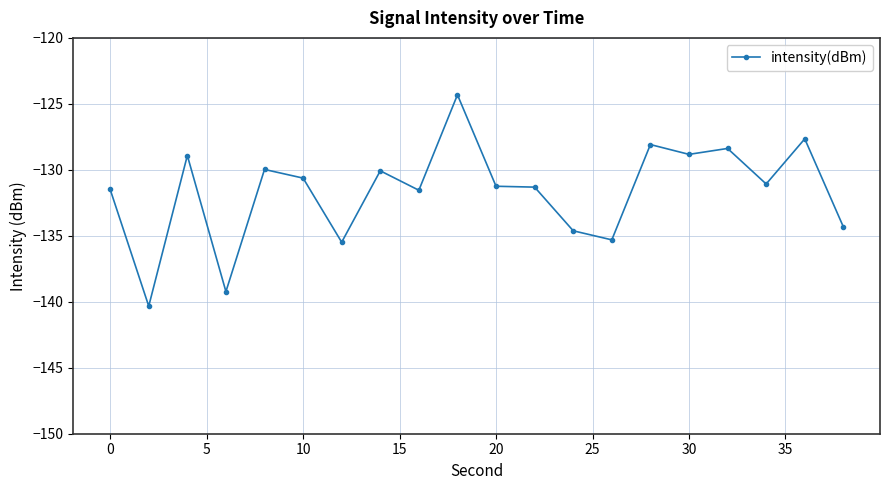

What is the value of the 2nd point from the left?

-140.3